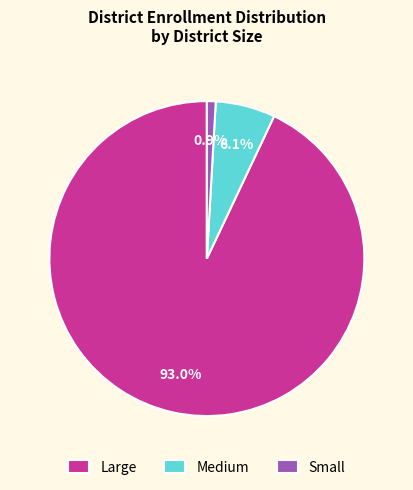

How many slices are in this pie chart?

3